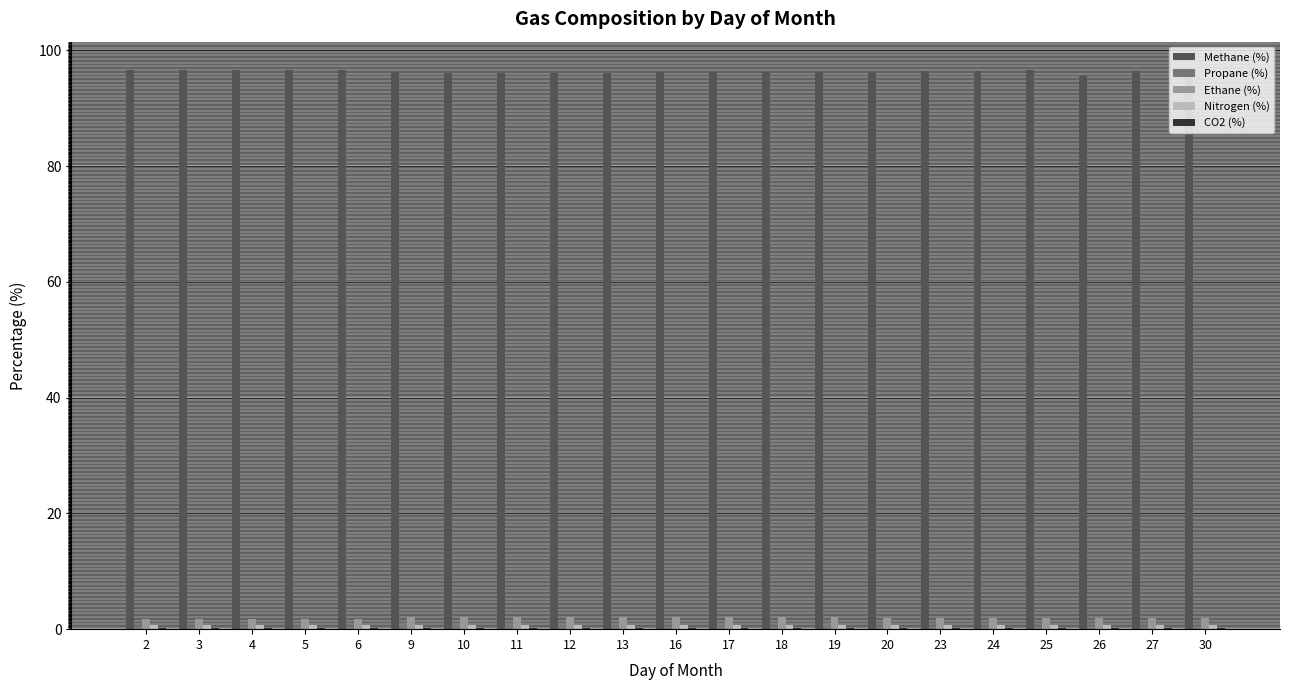

What is the total value across all series at 23?

99.8